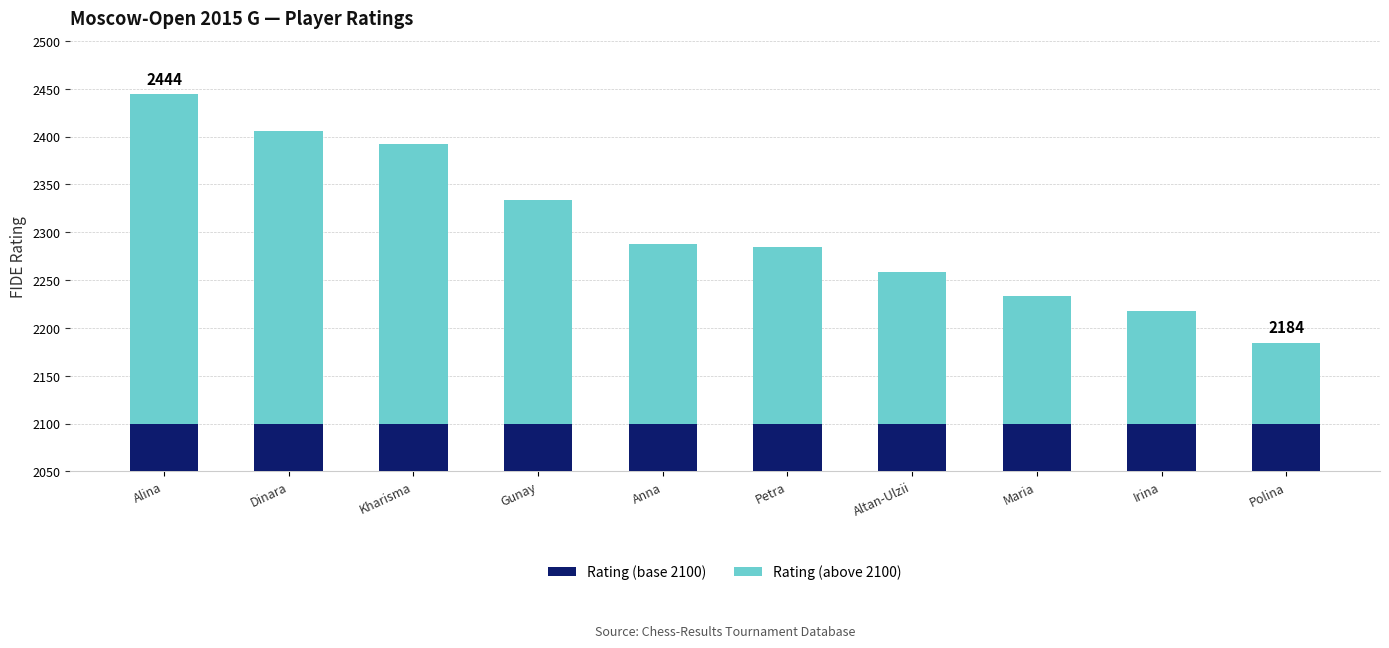

Which category has the lowest value in the Rating (above 2100) series?

Polina